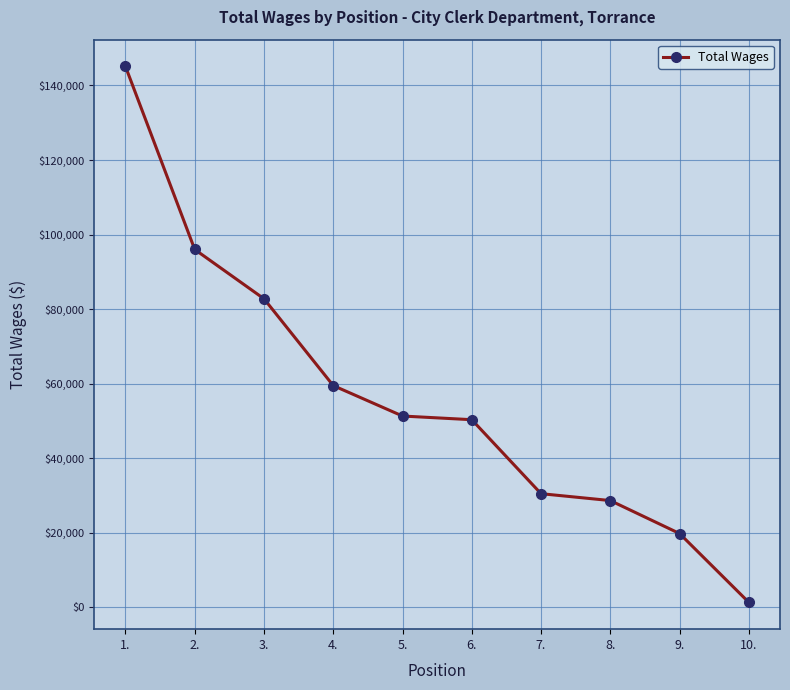

True or false: the data shows 82766 at 3..

True